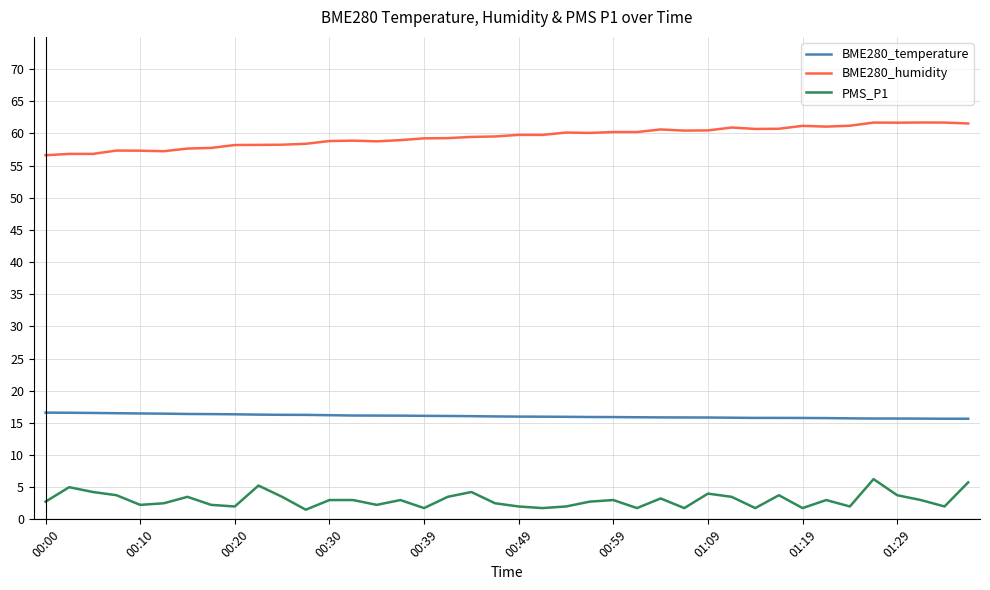

What is the minimum value for BME280_humidity?

56.6